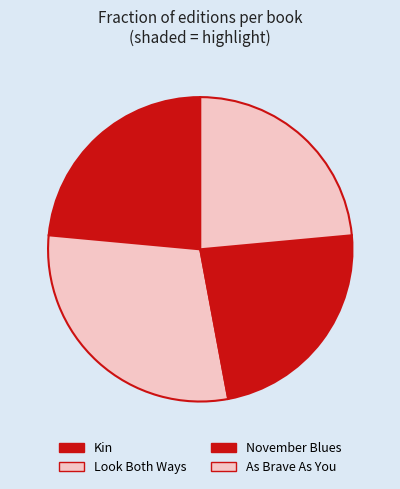

What percentage is the Kin slice, to the nearest percent?

24%